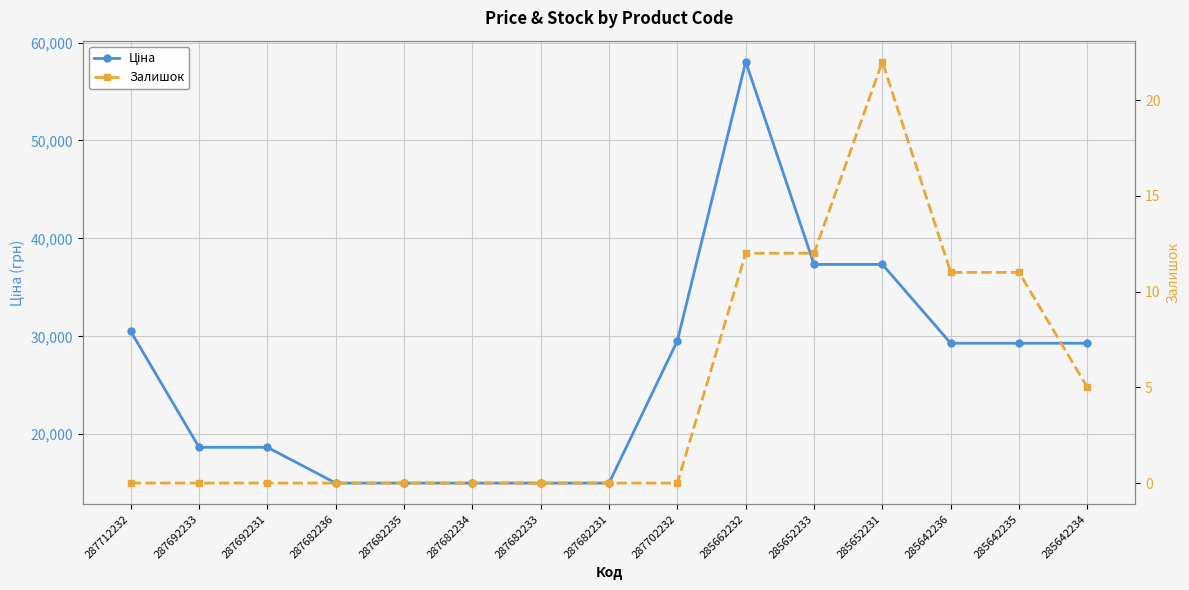

Which category has the lowest value across all series?

287712232